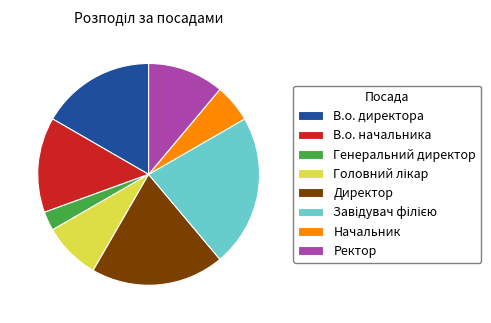

Do Директор and Начальник together represent more than half of the pie?

No